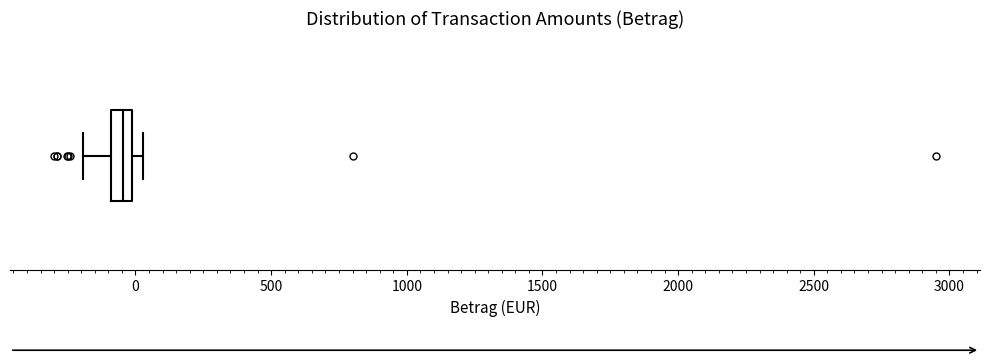

Where does the median line of the box sit on the x-axis? The values are not printed on the chart, so give them approximately, as read against the axis.

-50